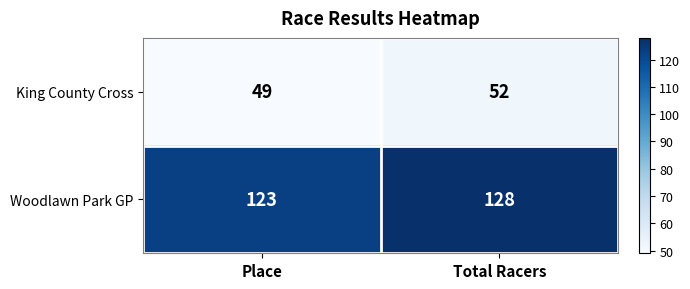

What is the approximate value of Woodlawn Park GP at Total Racers?

128